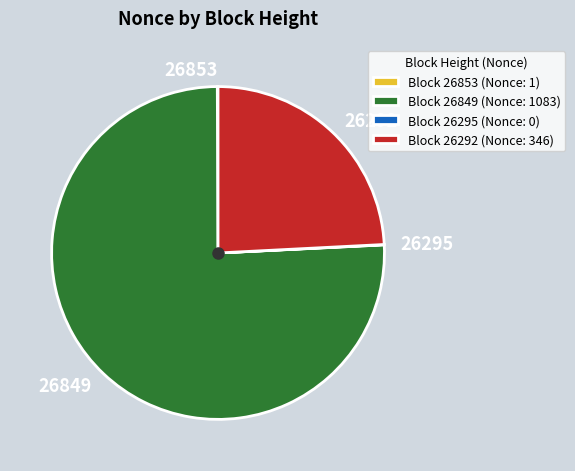

True or false: 26292 accounts for 16% of the total.

False